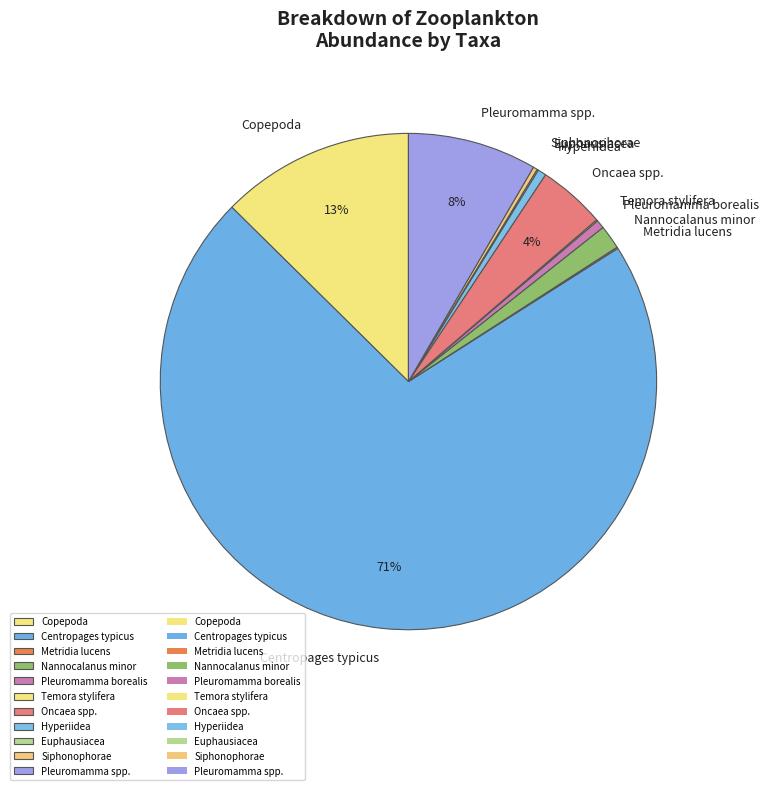

To the nearest percent, what percentage of the pie is Copepoda?

13%